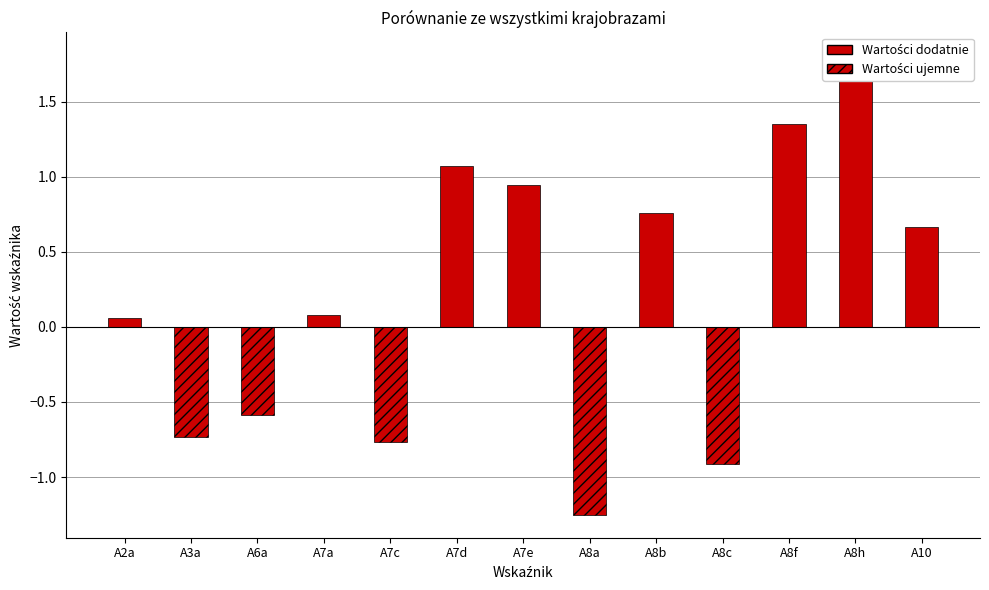

Reading left to right, list all the values displayed in this chart.

A2a=0.1	A3a=-0.7	A6a=-0.6	A7a=0.1	A7c=-0.8	A7d=1.1	A7e=0.9	A8a=-1.3	A8b=0.8	A8c=-0.9	A8f=1.3	A8h=1.8	A10=0.7